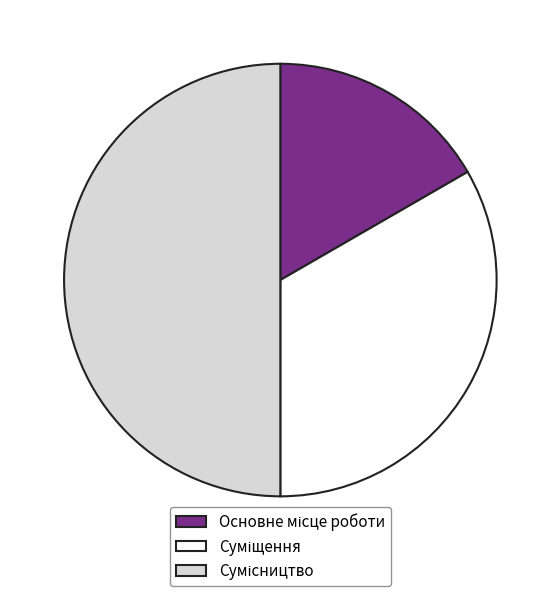

Count the number of slices in the pie.

3